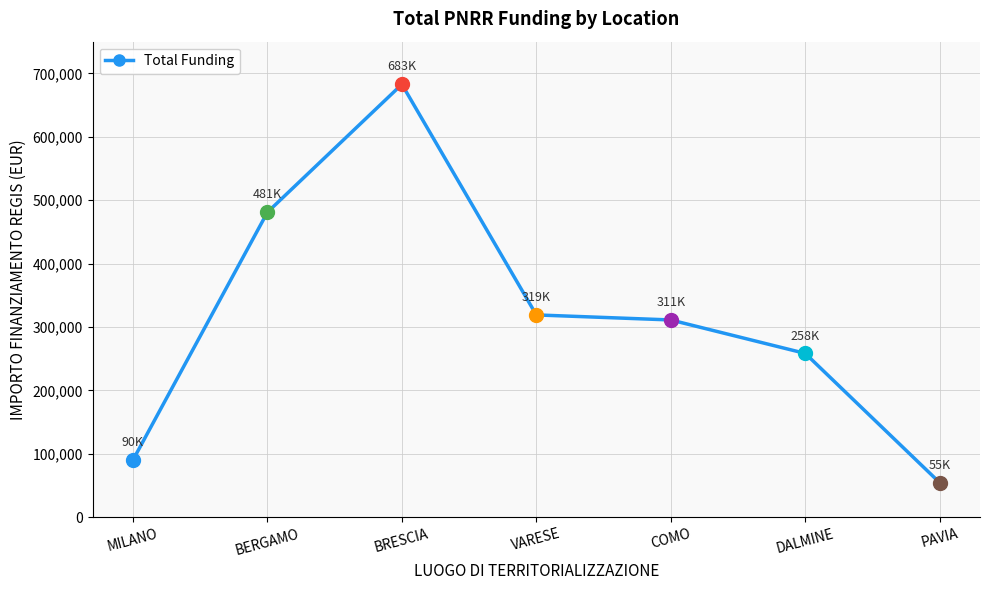

Read the value at DALMINE.

258386.7